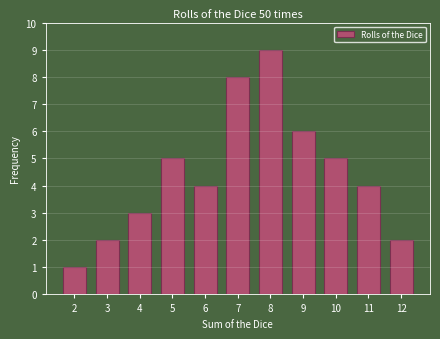

Reading right to left, transcribe all the data shown in this chart.

2	4	5	6	9	8	4	5	3	2	1